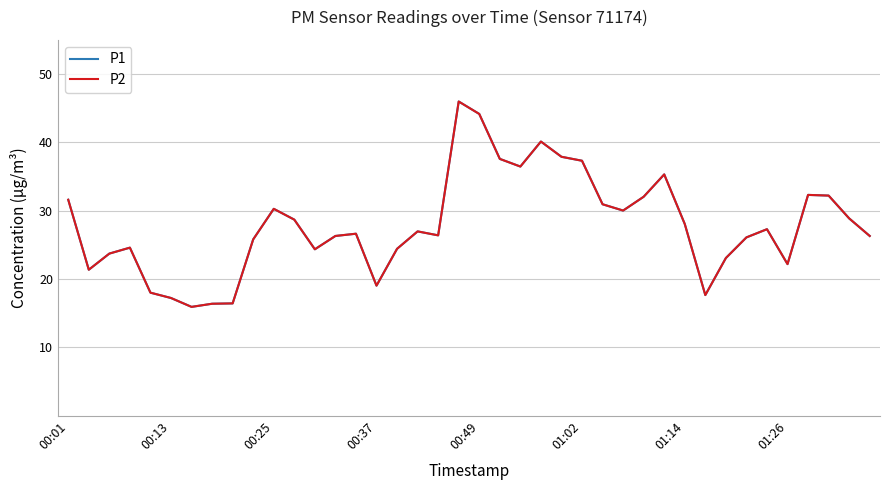

Reading right to left, extract all data points from this chart.

P1: 26.3	28.9	32.2	32.3	22.2	27.3	26.1	23.1	17.6	28.1	35.3	32.0	30.0	30.9	37.3	37.9	40.1	36.5	37.6	44.2	46.0	26.4	27.0	24.4	19.0	26.6	26.3	24.4	28.7	30.3	25.8	16.4	16.4	15.9	17.2	18.0	24.6	23.7	21.4	31.6
P2: 26.3	28.9	32.2	32.3	22.2	27.3	26.1	23.1	17.6	28.1	35.3	32.0	30.0	30.9	37.3	37.9	40.1	36.5	37.6	44.2	46.0	26.4	27.0	24.4	19.0	26.6	26.3	24.4	28.7	30.3	25.8	16.4	16.4	15.9	17.2	18.0	24.6	23.7	21.4	31.6